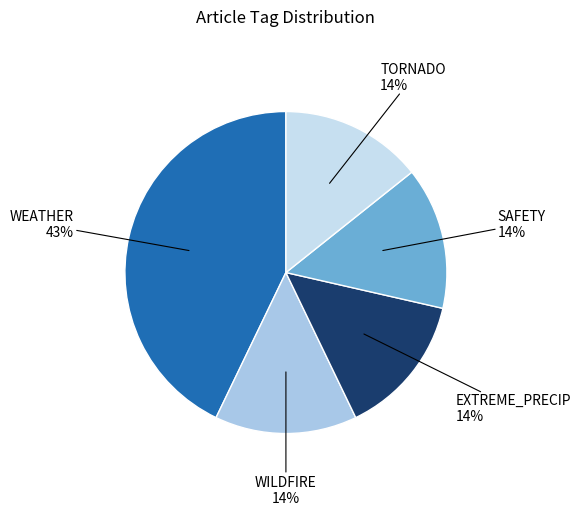

To the nearest percent, what is the average slice percentage?

20%